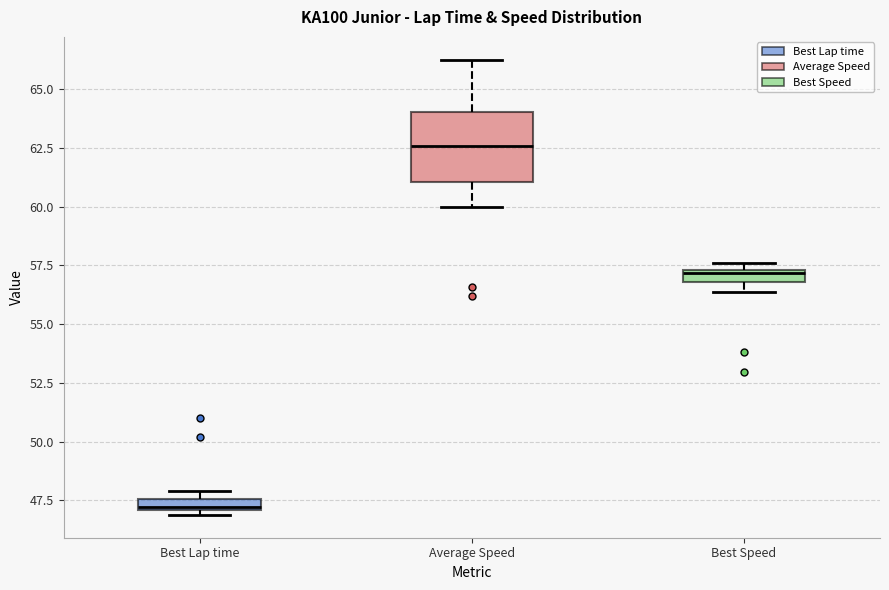

Where is the upper edge of the box for Average Speed on the y-axis? The values are not printed on the chart, so give them approximately, as read against the axis.

64.0